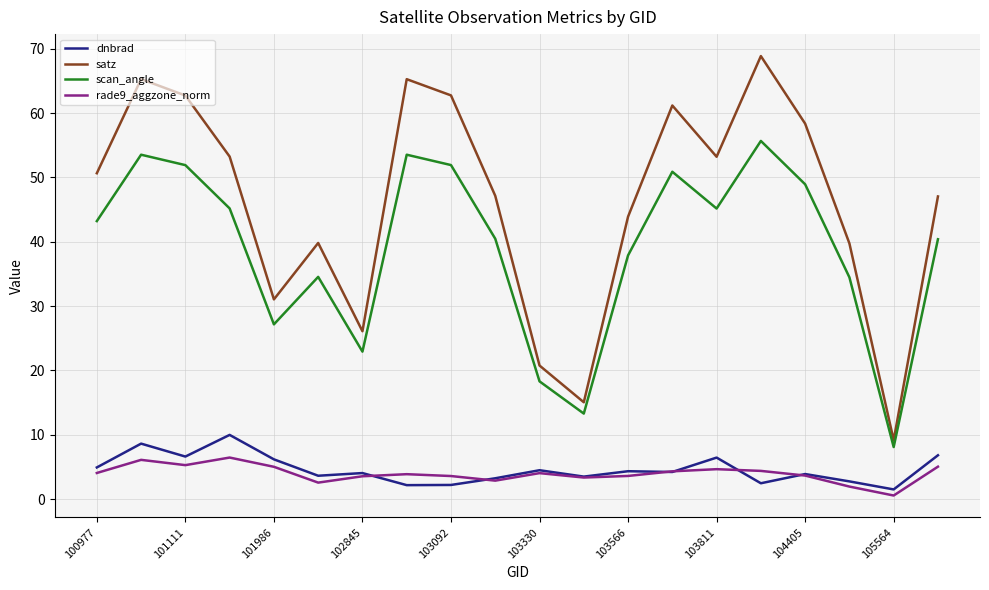

True or false: scan_angle and dnbrad intersect in this chart.

False